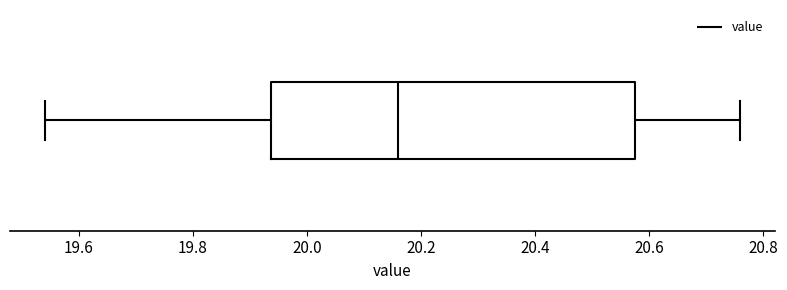

Transcribe this box plot: give where the median line is, the range the box spans, and where the two whiskers end, as read against the x-axis. The values are not printed on the chart, so give them approximately, as read against the axis.

median 20.16, box 19.94 to 20.58, whiskers 19.54 to 20.76